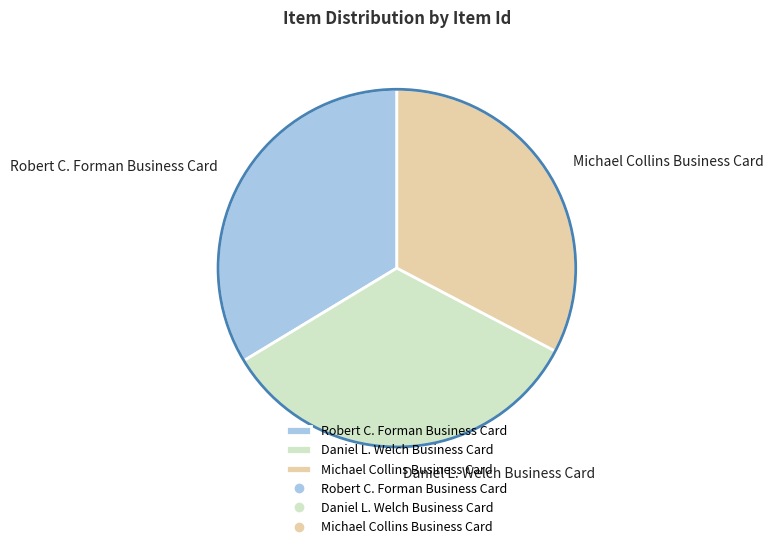

Does Daniel L. Welch Business Card account for over 50% of the chart?

No